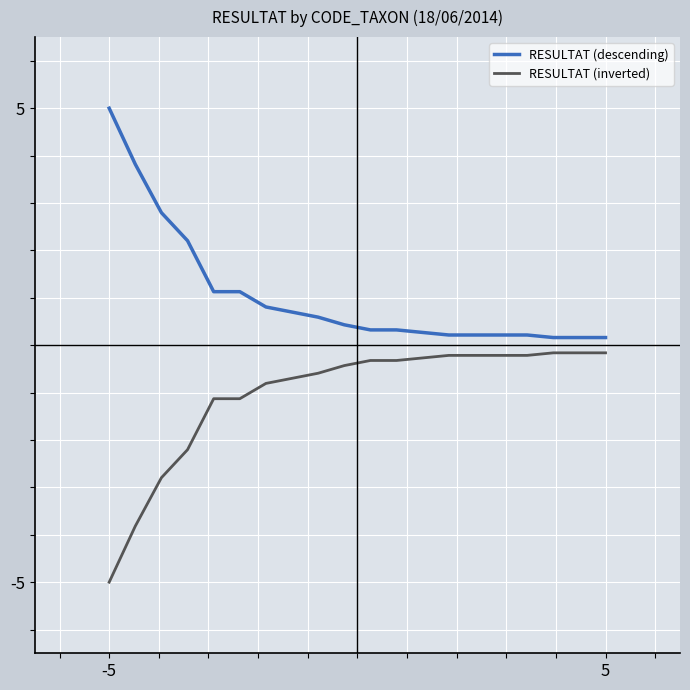

What is the smallest value displayed?

-5.0